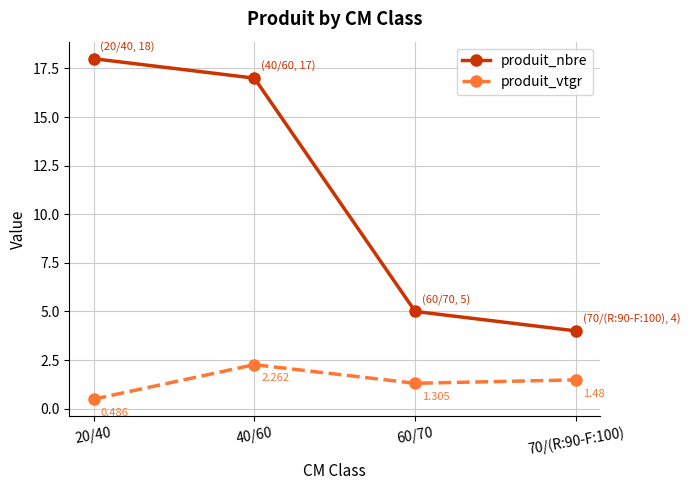

How many values in the produit_nbre series are below 17?

2